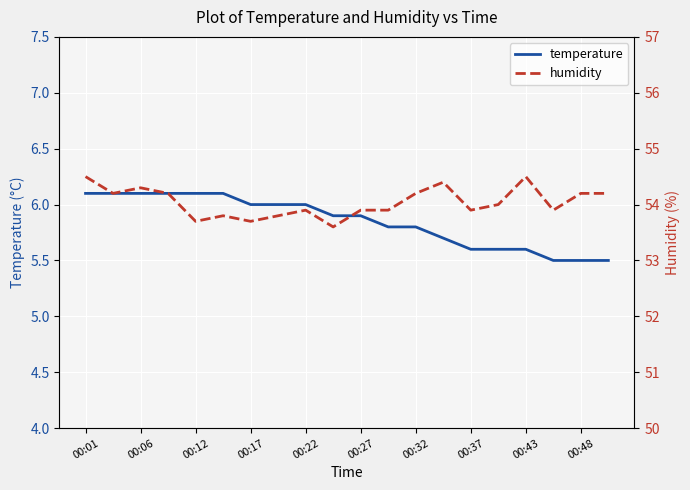

What is the difference between the second highest and minimum values in the humidity series?

0.9